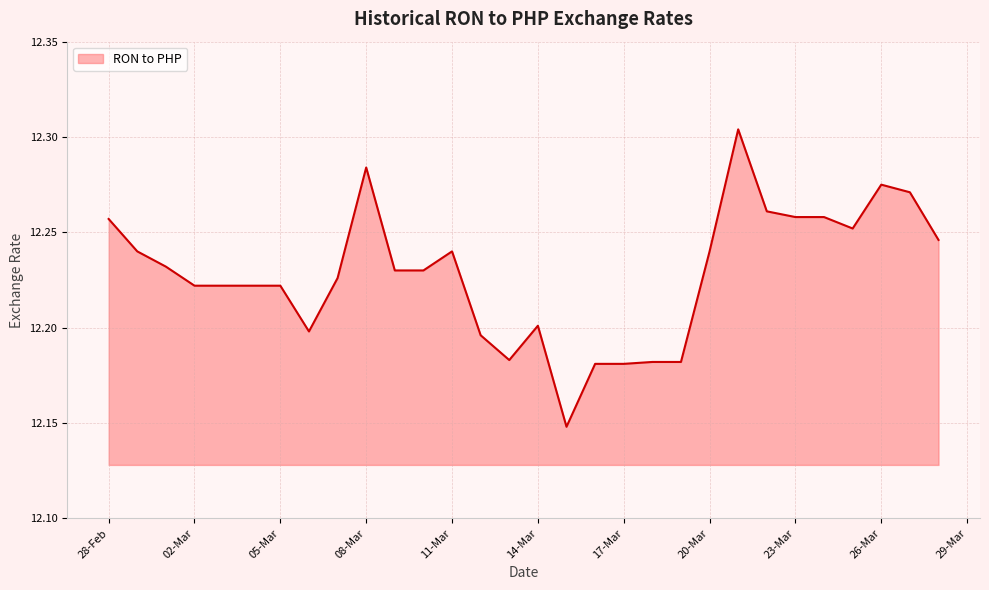

Is this an area chart (filled region under the line)?

Yes